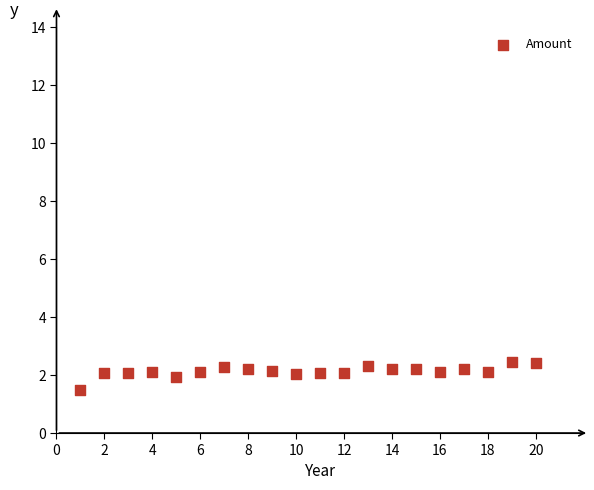

What Y value in the scatter plot is closest to 1?

1.5